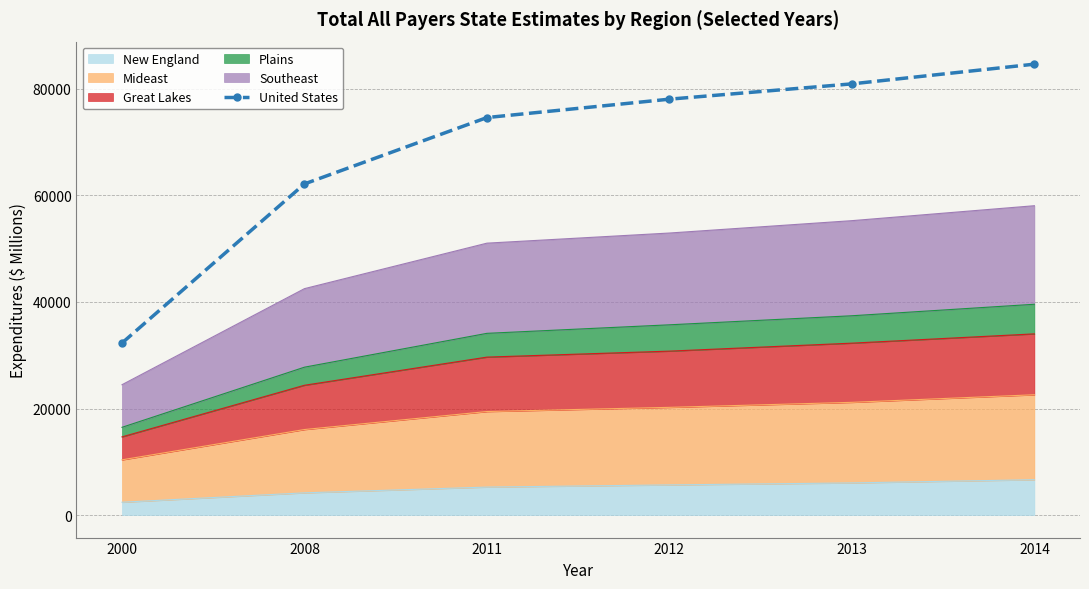

The chart shows a value of 74623 at 2011. True or false?

True